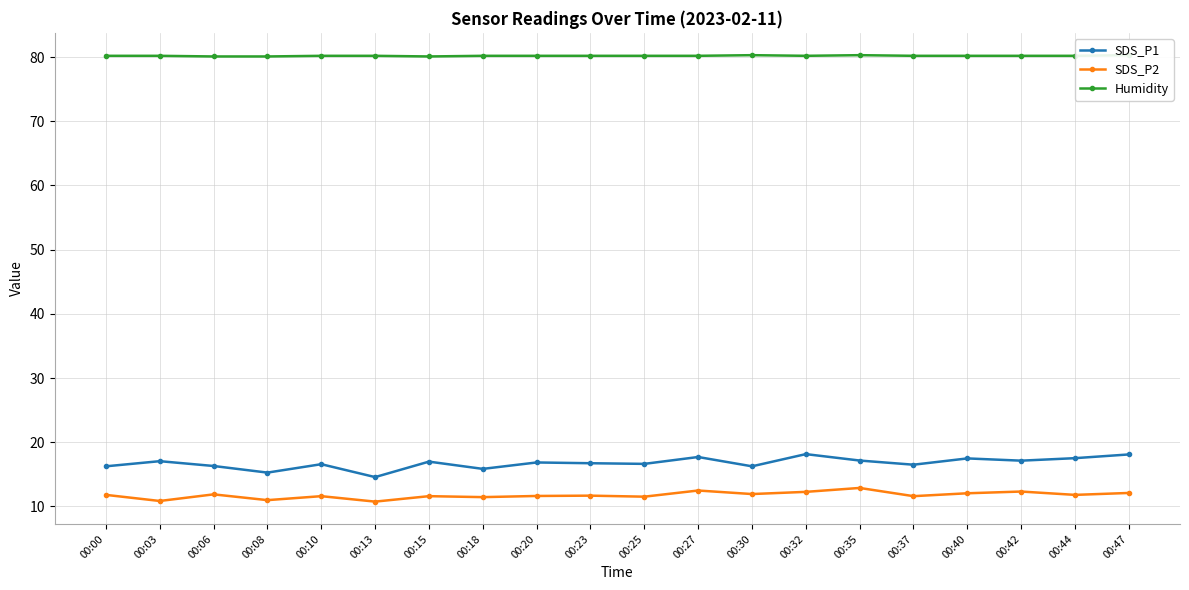

Reading left to right, list all the values displayed in this chart.

SDS_P1: 00:00=16.2	00:03=17.1	00:06=16.3	00:08=15.3	00:10=16.6	00:13=14.6	00:15=17.0	00:18=15.8	00:20=16.9	00:23=16.7	00:25=16.6	00:27=17.7	00:30=16.2	00:32=18.1	00:35=17.1	00:37=16.5	00:40=17.5	00:42=17.1	00:44=17.5	00:47=18.1
SDS_P2: 00:00=11.8	00:03=10.8	00:06=11.9	00:08=11.0	00:10=11.6	00:13=10.8	00:15=11.6	00:18=11.4	00:20=11.6	00:23=11.7	00:25=11.5	00:27=12.5	00:30=11.9	00:32=12.3	00:35=12.9	00:37=11.6	00:40=12.1	00:42=12.3	00:44=11.8	00:47=12.1
Humidity: 00:00=80.2	00:03=80.2	00:06=80.1	00:08=80.1	00:10=80.2	00:13=80.2	00:15=80.1	00:18=80.2	00:20=80.2	00:23=80.2	00:25=80.2	00:27=80.2	00:30=80.3	00:32=80.2	00:35=80.3	00:37=80.2	00:40=80.2	00:42=80.2	00:44=80.2	00:47=80.3